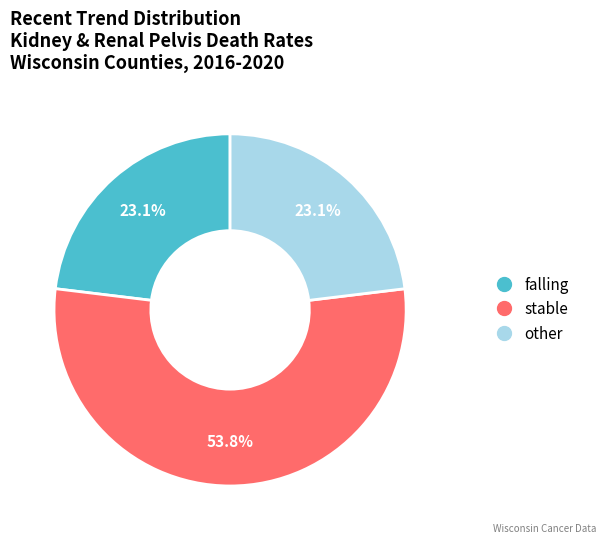

What portion of the pie excludes stable?

46.2%